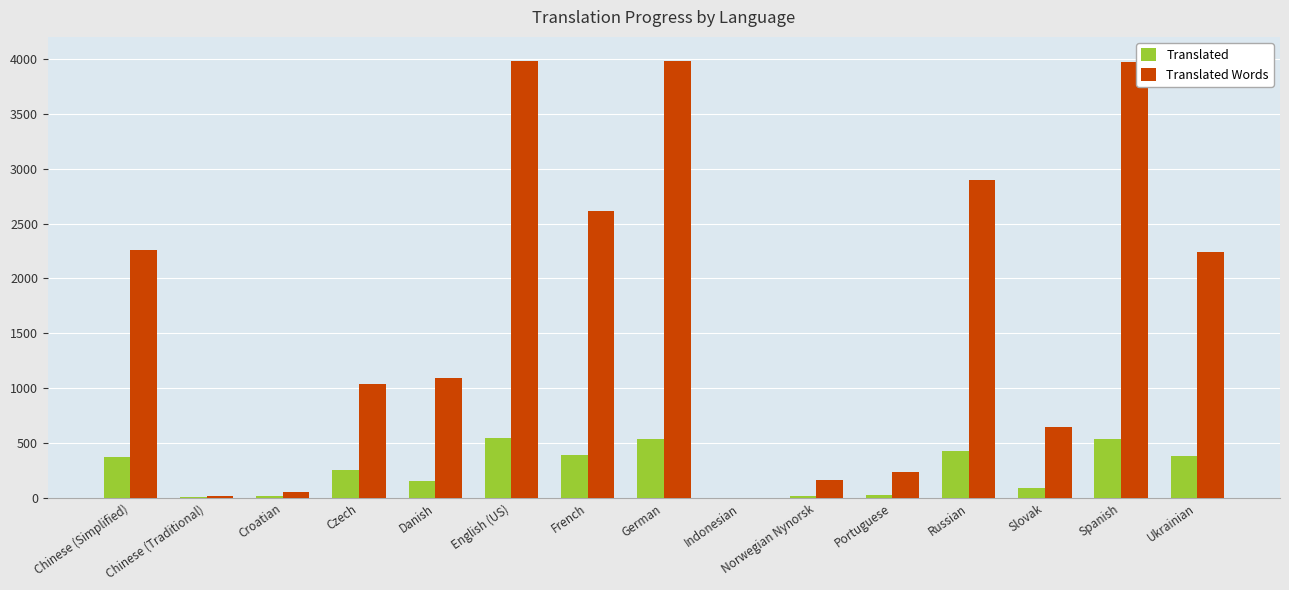

What is the sum of all Translated Words values?

25207